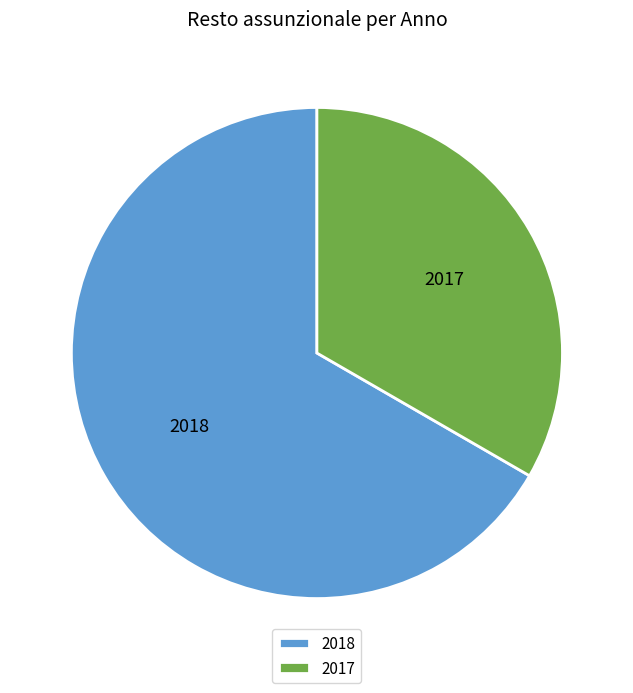

The 2018 slice represents 54% of the pie. True or false?

False